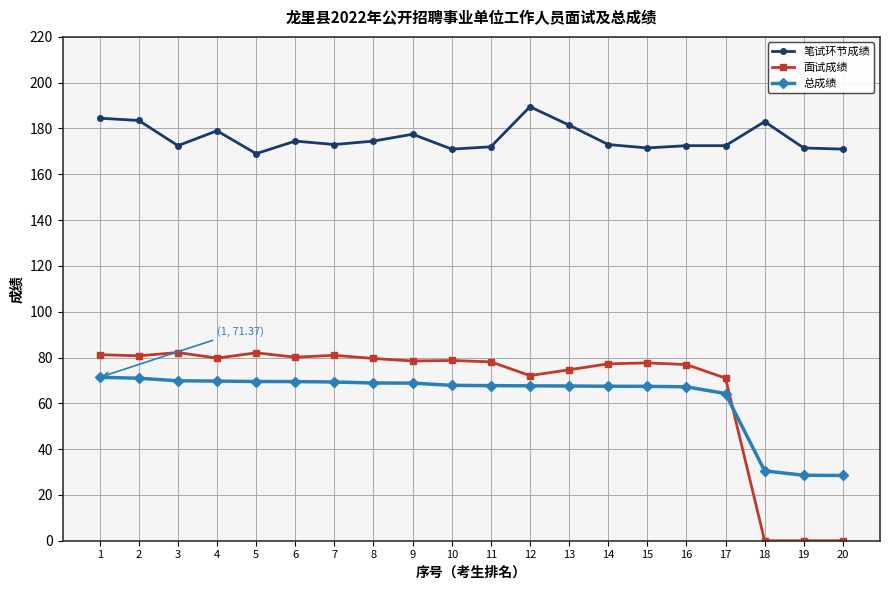

What is the greatest value displayed?

189.5